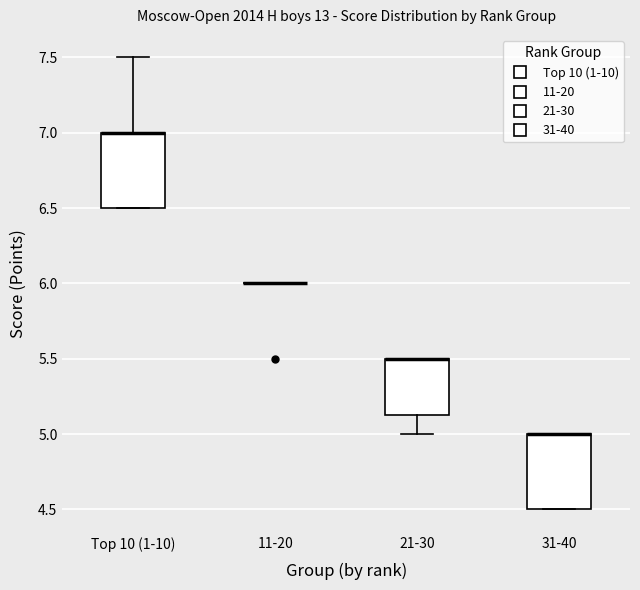

Reading left to right, transcribe this box plot: for each box, give where its median line is, the range the box spans, and where its two whiskers end, as read against the y-axis. The values are not printed on the chart, so give them approximately, as read against the axis.

Top 10 (1-10): median 7.00 (drawn on the box's upper edge), box 6.50 to 7.00, whiskers 6.50 to 7.50
11-20: box collapsed to a line at 6.00, whiskers 6.00 to 6.00
21-30: median 5.50 (drawn on the box's upper edge), box 5.15 to 5.50, whiskers 5.00 to 5.50
31-40: median 5.00 (drawn on the box's upper edge), box 4.50 to 5.00, whiskers 4.50 to 5.00